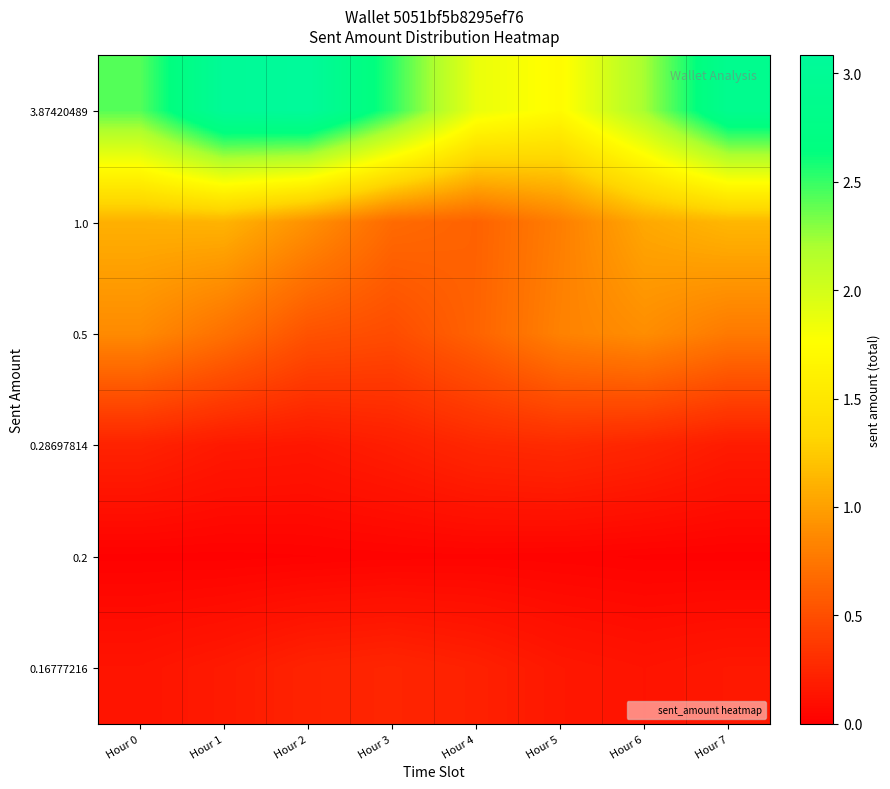

How many categories are shown in the chart?

8